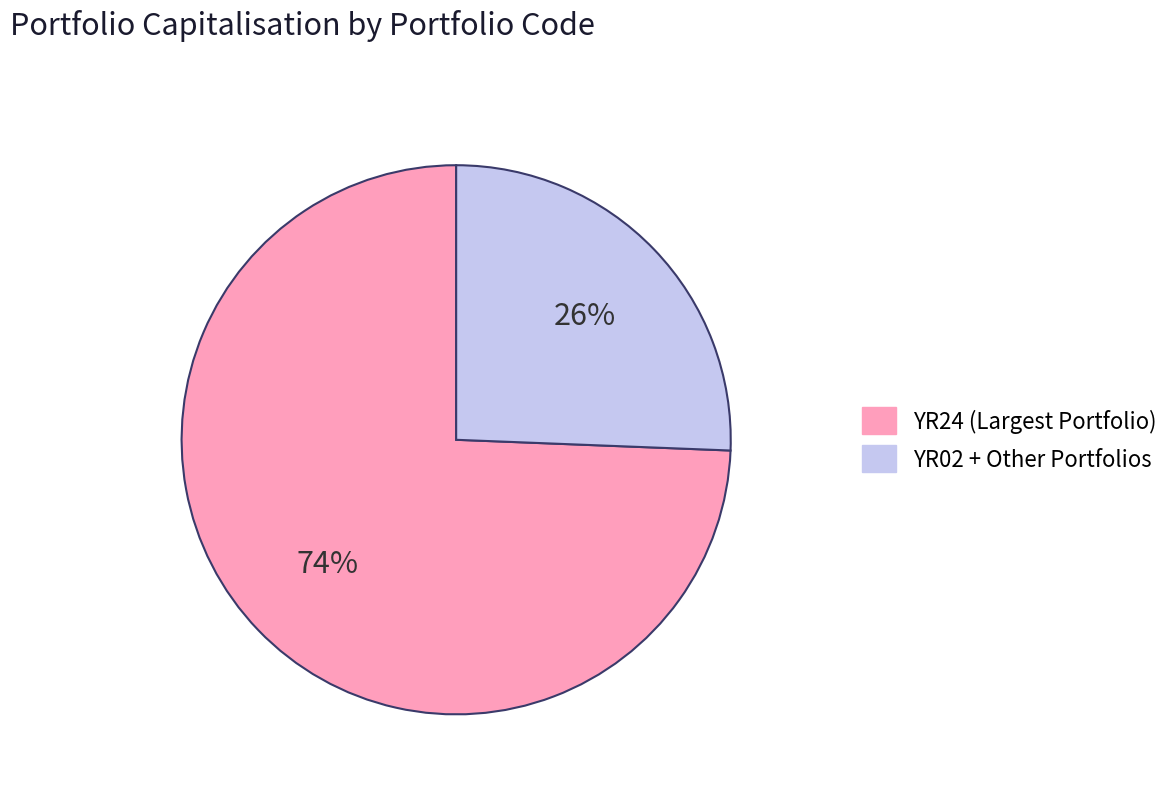

Count the number of slices in the pie.

2